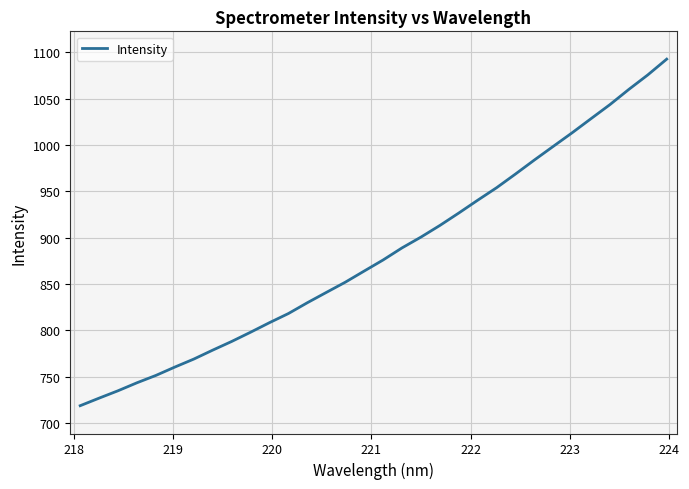

What is the difference between the maximum and minimum values?

374.0